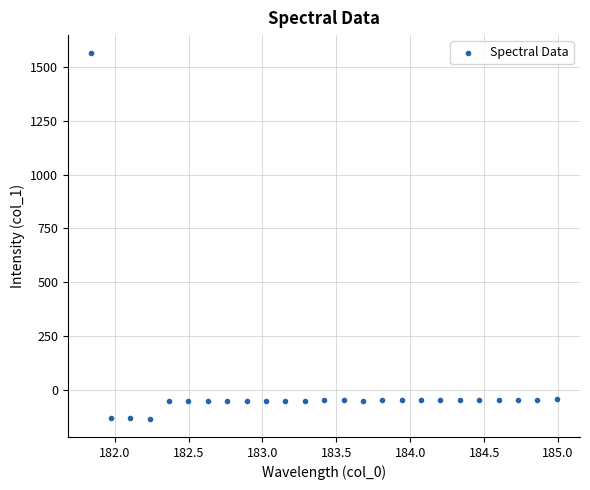

What is the range of X values (max minus min)?

3.1